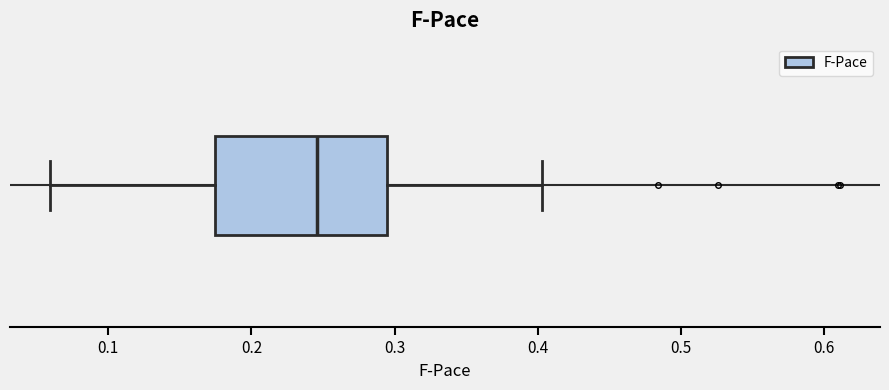

Where does the median line of the box sit on the x-axis? The values are not printed on the chart, so give them approximately, as read against the axis.

0.25